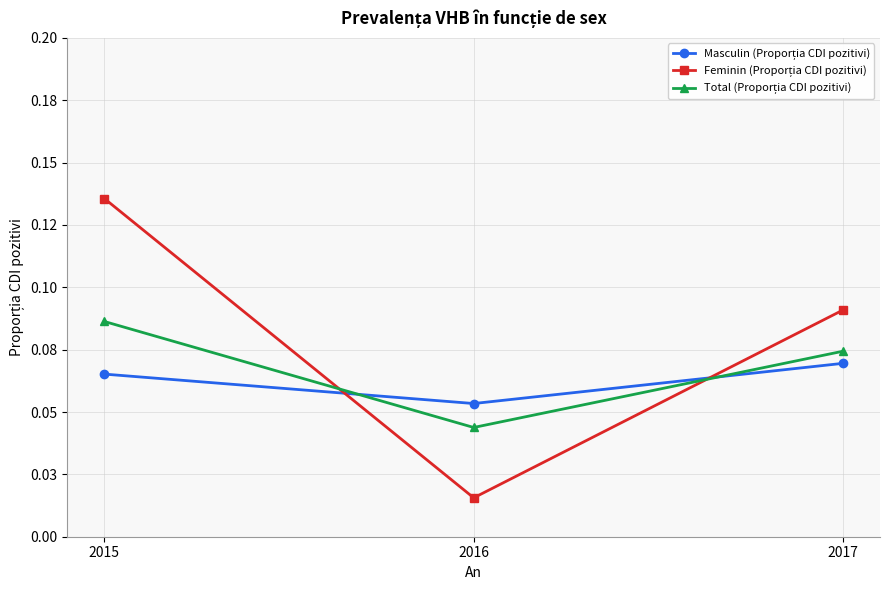

The Total (Proporția CDI pozitivi) series shows 0.0 at 2016. True or false?

False